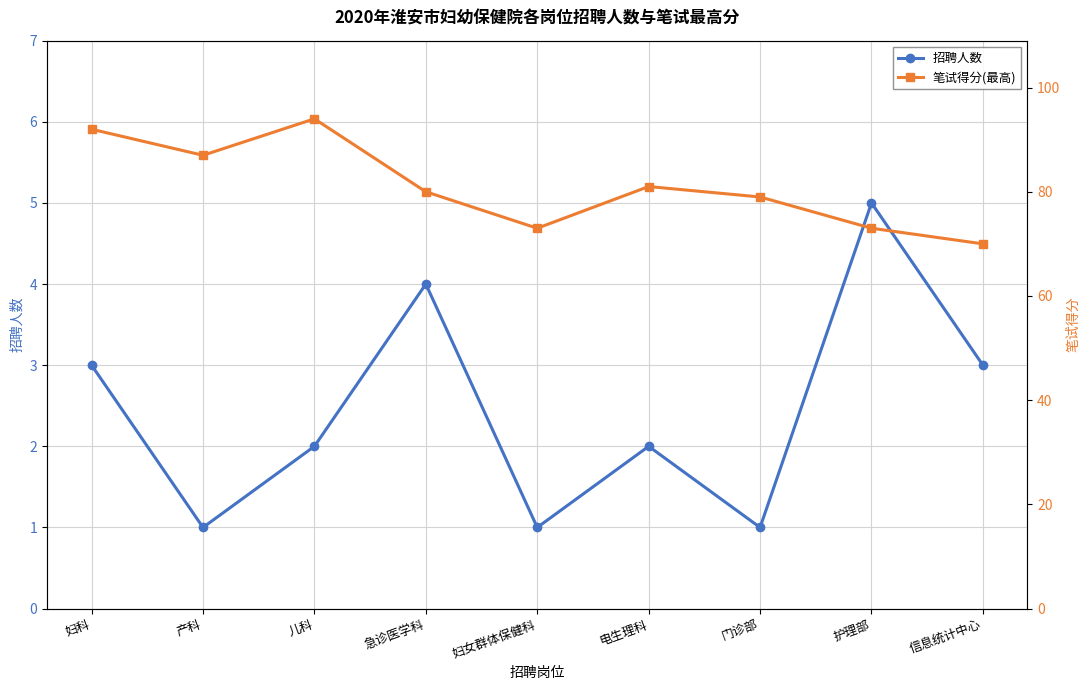

Reading left to right, extract all data points from this chart.

招聘人数: 3	1	2	4	1	2	1	5	3
笔试得分(最高): 92	87	94	80	73	81	79	73	70